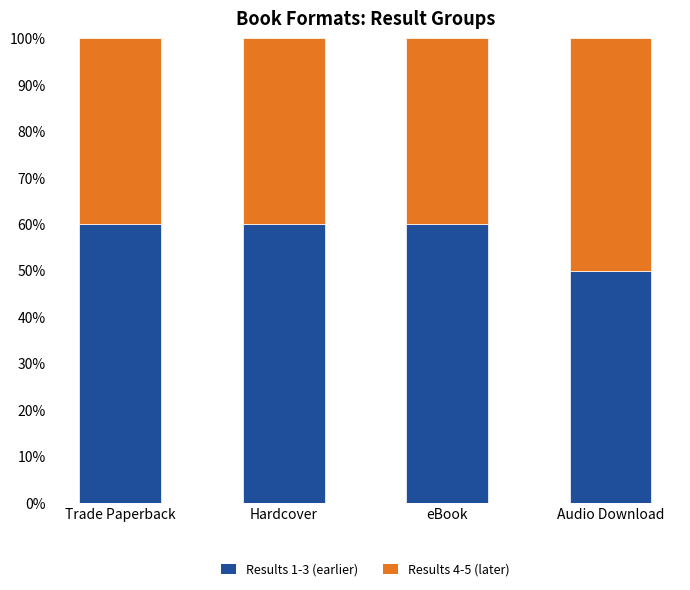

The value of Results 1-3 (earlier) at eBook is 60. True or false?

True